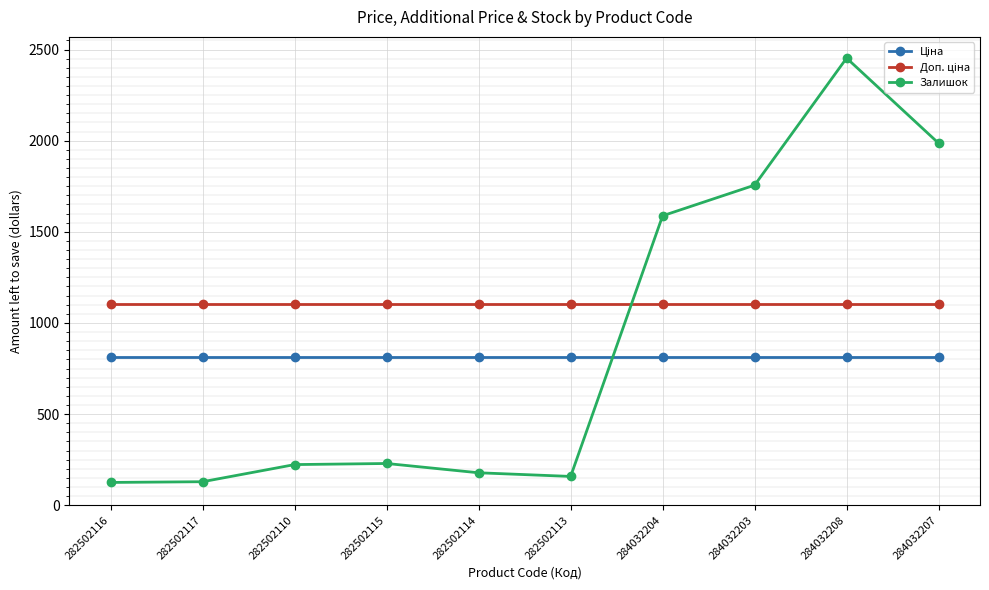

What is the maximum value shown in the chart?

2453.0